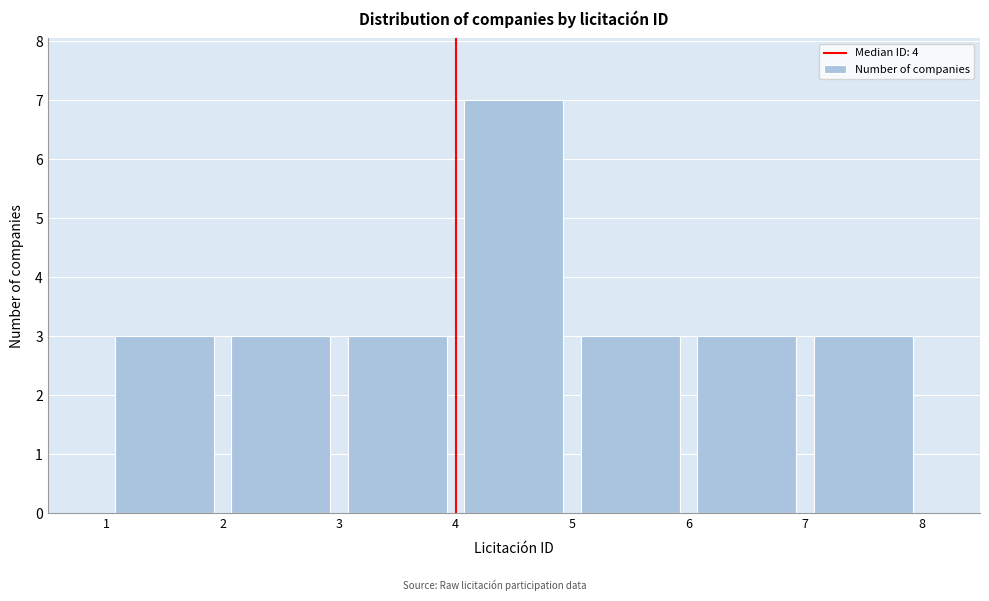

Over which range of the x-axis is the bar tallest?

4 to 5